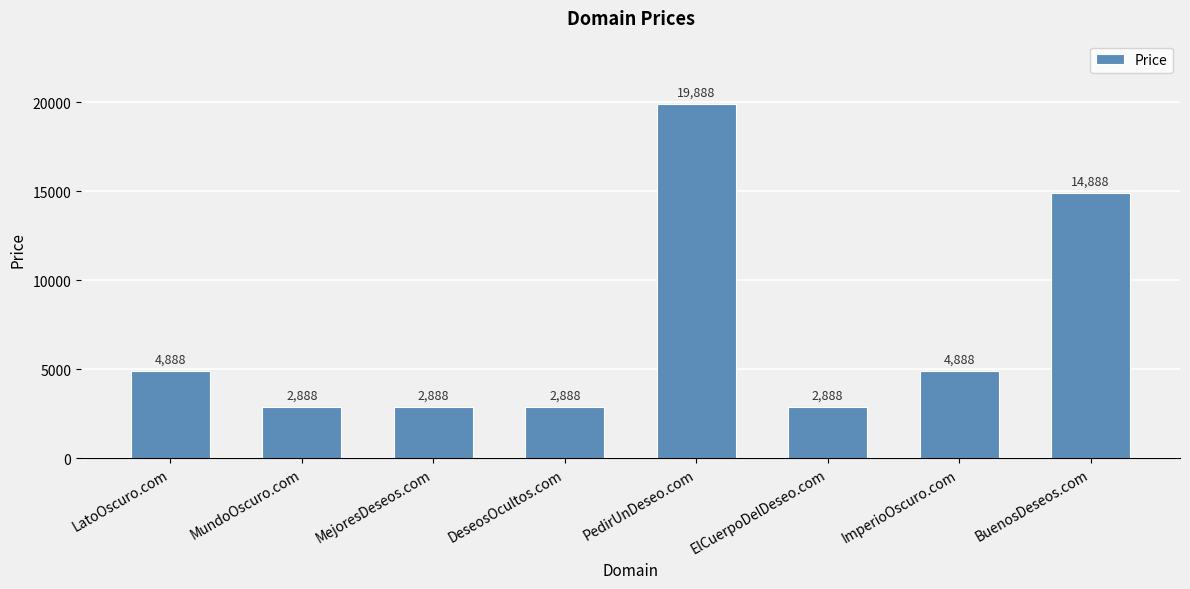

Are the bars horizontal?

No